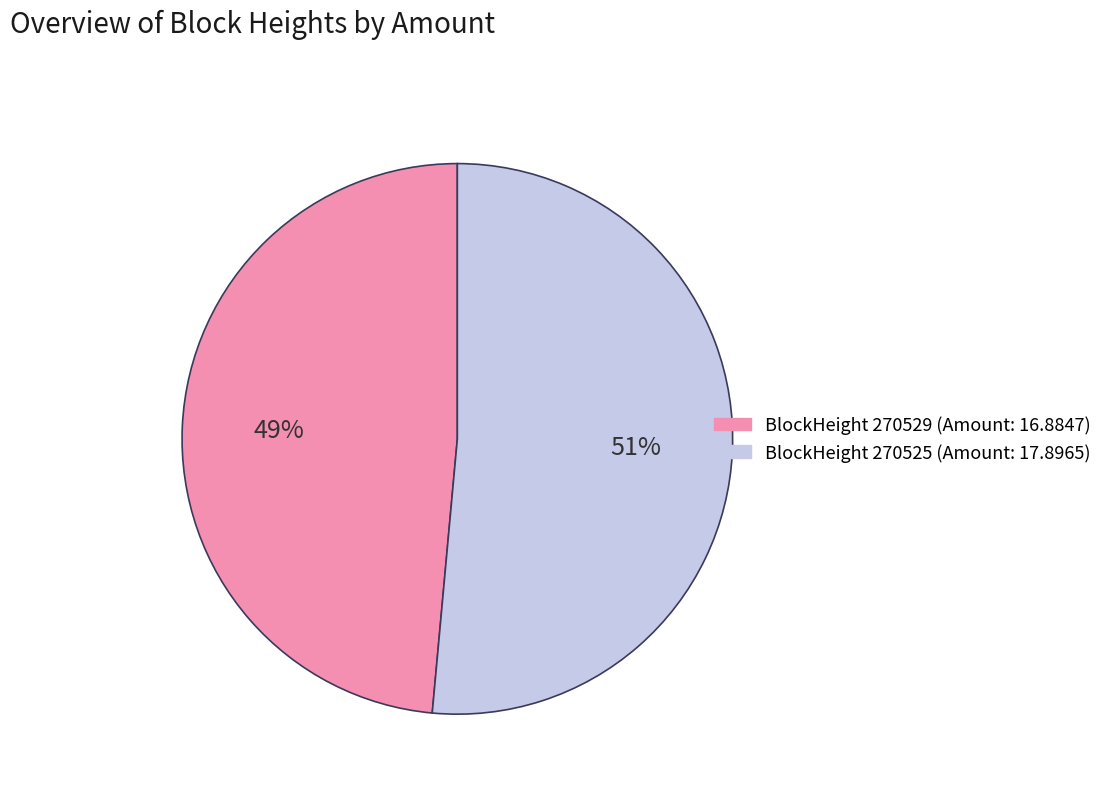

Is there any slice that represents more than half of the pie?

Yes